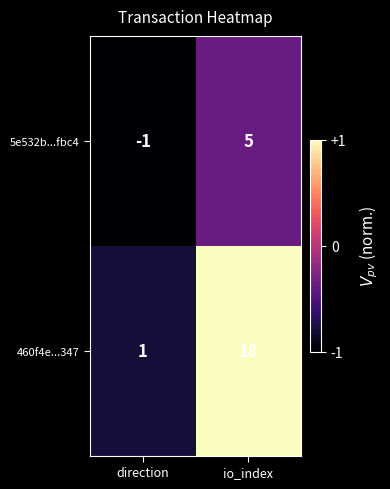

Reading left to right, extract all data points from this chart.

5e532b...fbc4: direction=-1	io_index=5
460f4e...347: direction=1	io_index=18